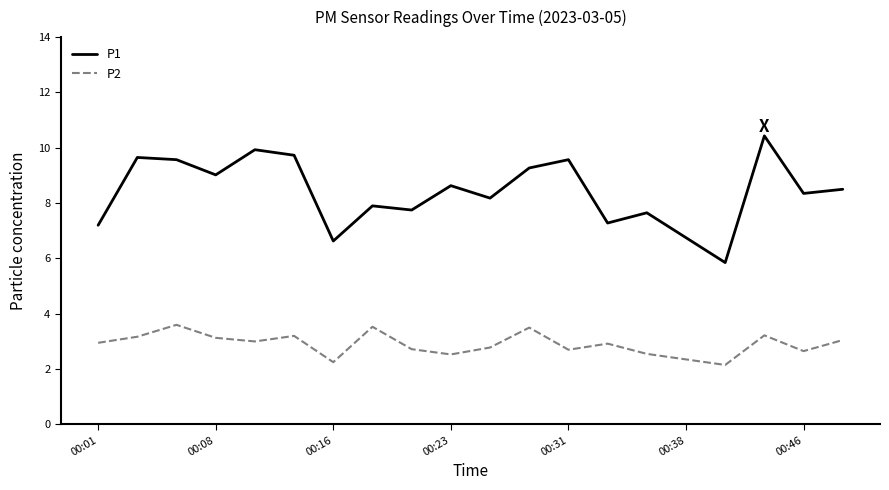

True or false: P1 and P2 cross at least once.

False